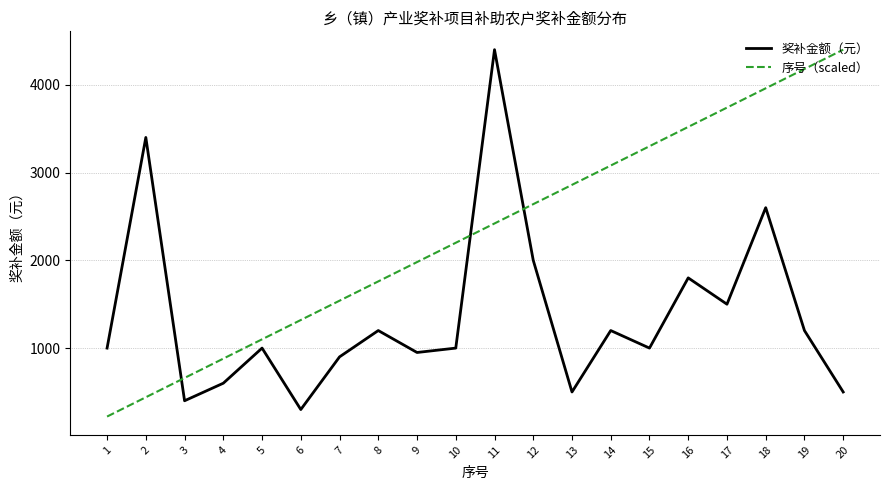

What is the difference between the second highest and second lowest values in the 序号（scaled） series?

3740